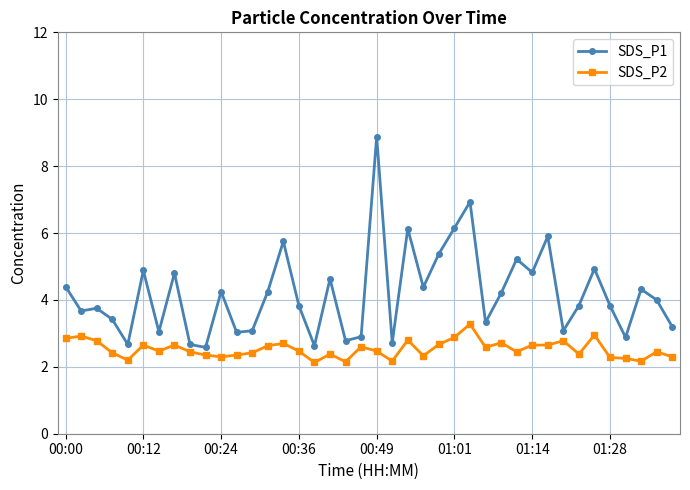

What is the minimum value for SDS_P1?

2.6